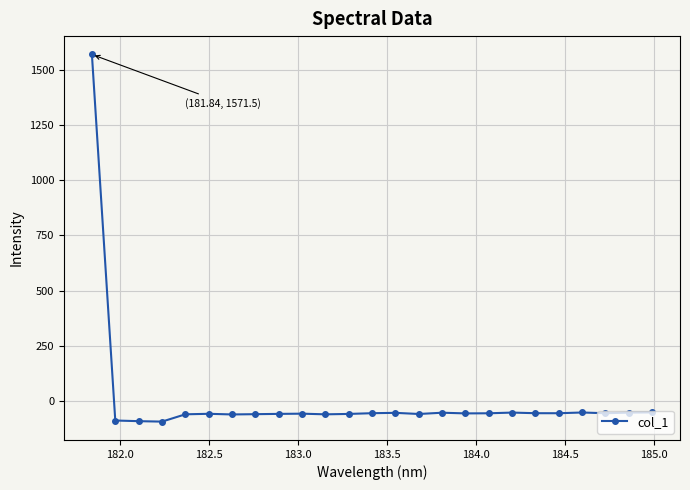

How many data points are above -57?

12